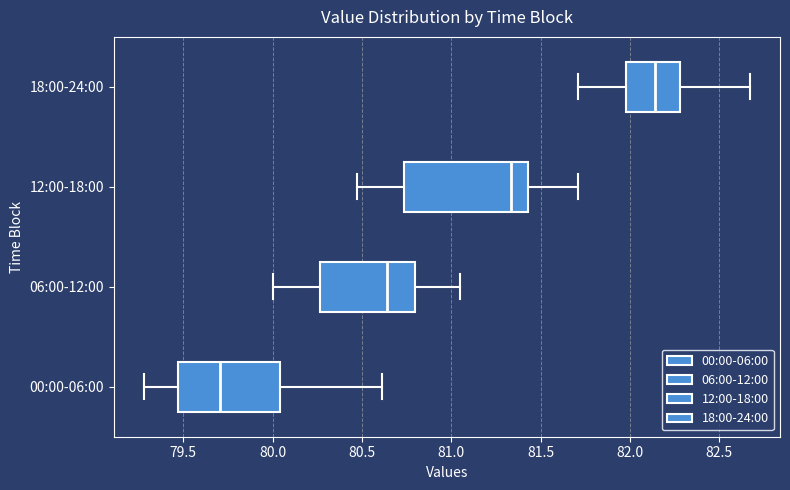

Reading bottom to top, transcribe this box plot: for each box, give where its median line is, the range the box spans, and where its two whiskers end, as read against the x-axis. The values are not printed on the chart, so give them approximately, as read against the axis.

00:00-06:00: median 79.70, box 79.45 to 80.05, whiskers 79.30 to 80.60
06:00-12:00: median 80.65, box 80.25 to 80.80, whiskers 80.00 to 81.05
12:00-18:00: median 81.35, box 80.75 to 81.45, whiskers 80.45 to 81.70
18:00-24:00: median 82.15, box 82.00 to 82.30, whiskers 81.70 to 82.65